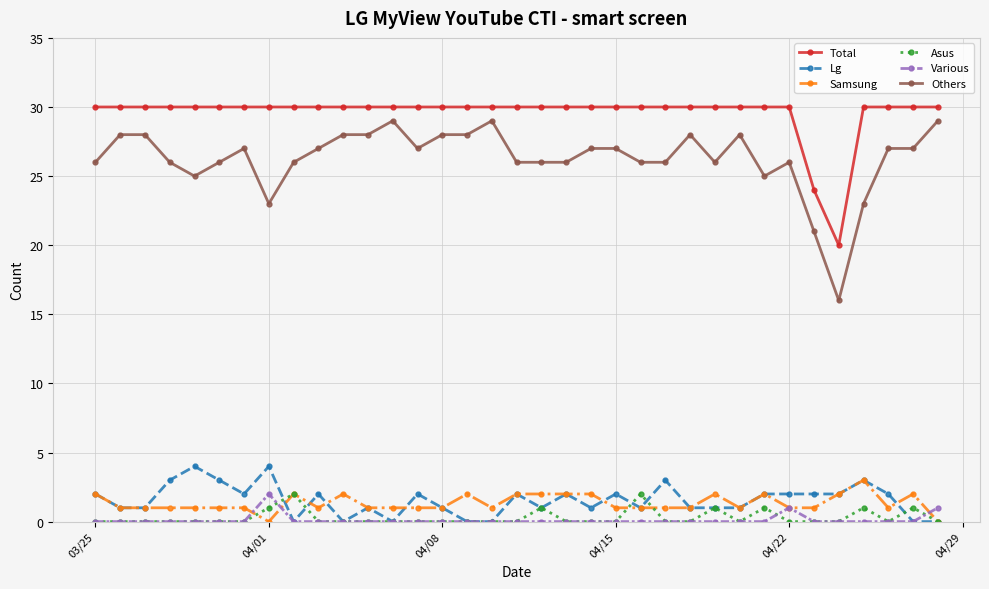

At how many categories does at least one series exceed 10?

35